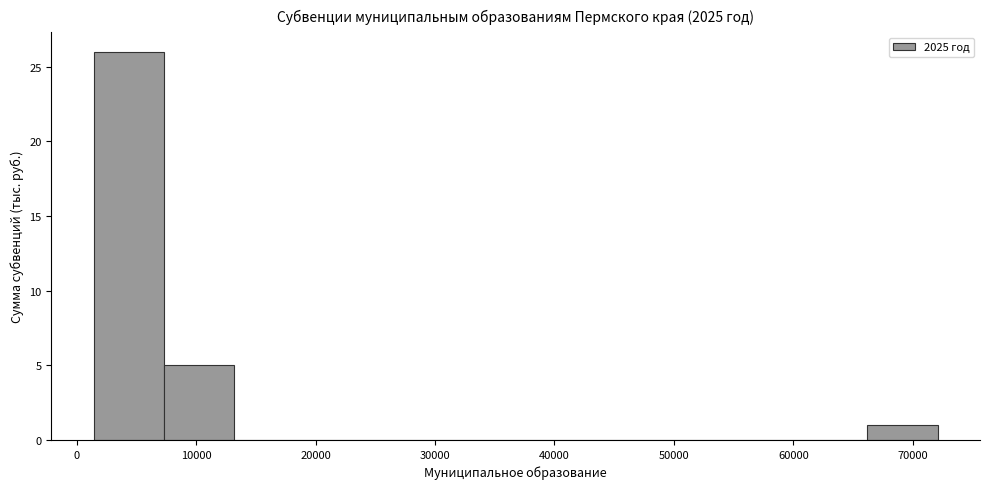

Which range on the x-axis has the tallest bar?

1000 to 7000